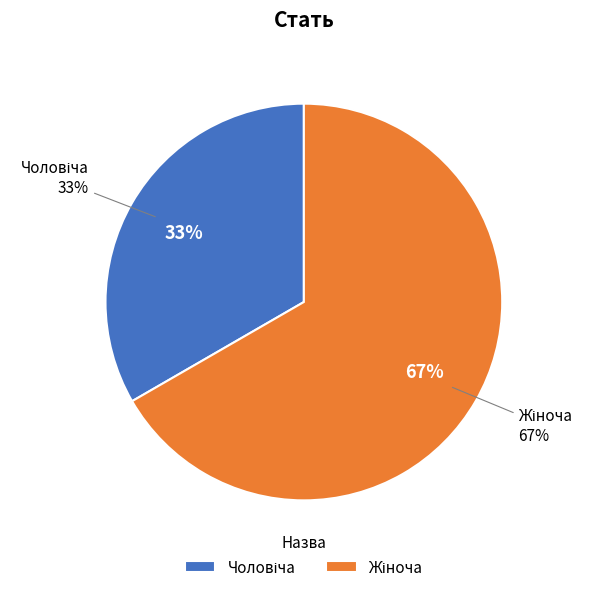

Which category has the biggest portion of the pie?

Жіноча